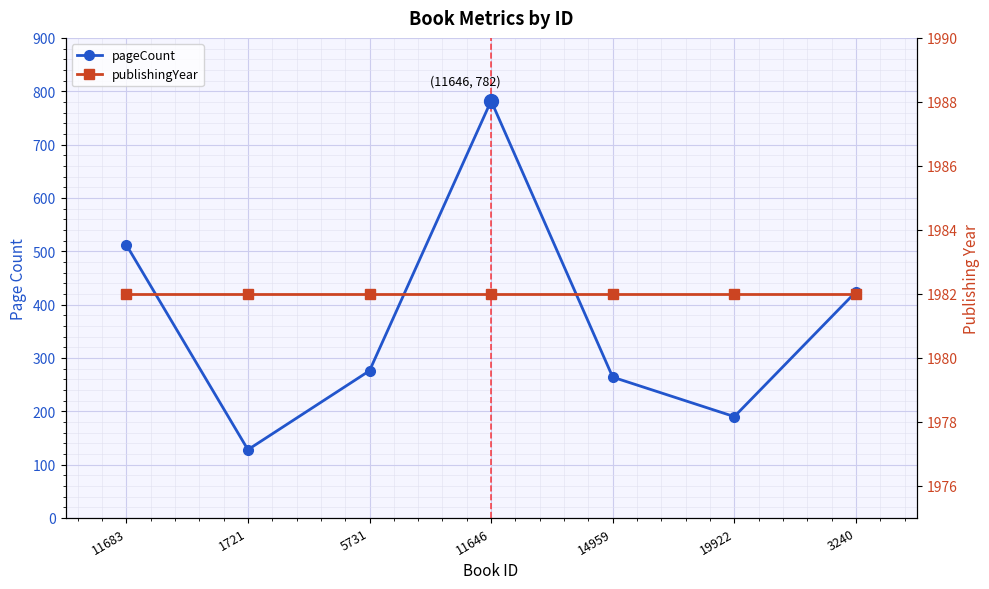

At which category does pageCount reach its first local peak?

11646